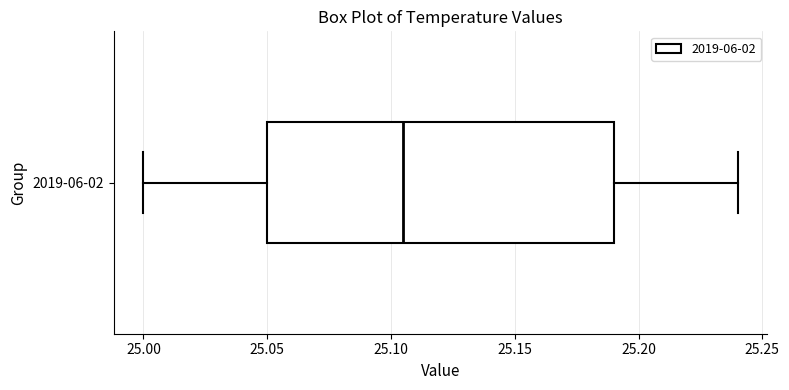

Where is the left edge of the box for 2019-06-02 on the x-axis? The values are not printed on the chart, so give them approximately, as read against the axis.

25.050